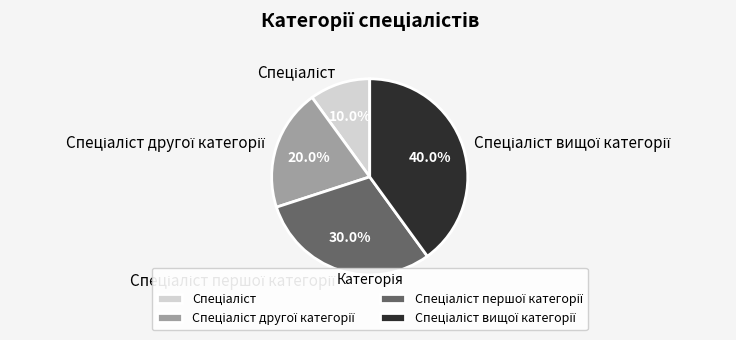

Is there any slice that represents more than half of the pie?

No